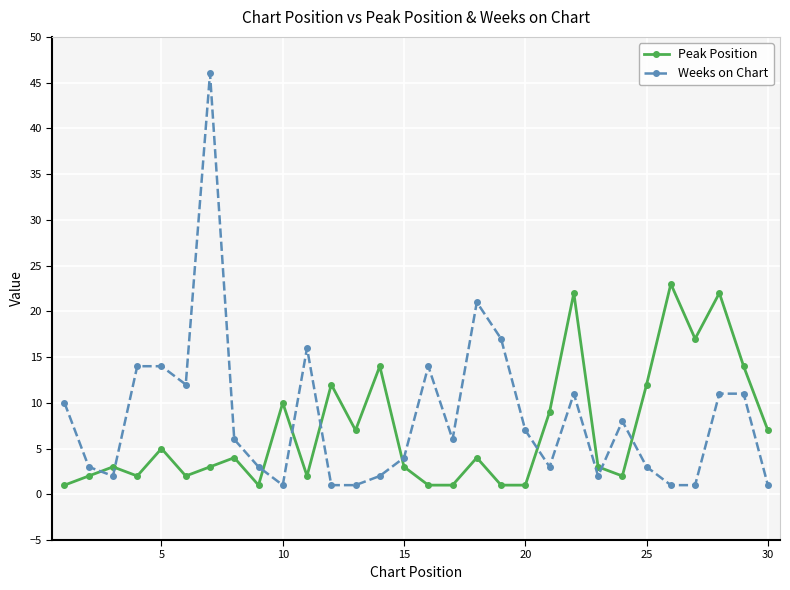

Reading left to right, transcribe all the data shown in this chart.

Peak Position: 1	2	3	2	5	2	3	4	1	10	2	12	7	14	3	1	1	4	1	1	9	22	3	2	12	23	17	22	14	7
Weeks on Chart: 10	3	2	14	14	12	46	6	3	1	16	1	1	2	4	14	6	21	17	7	3	11	2	8	3	1	1	11	11	1